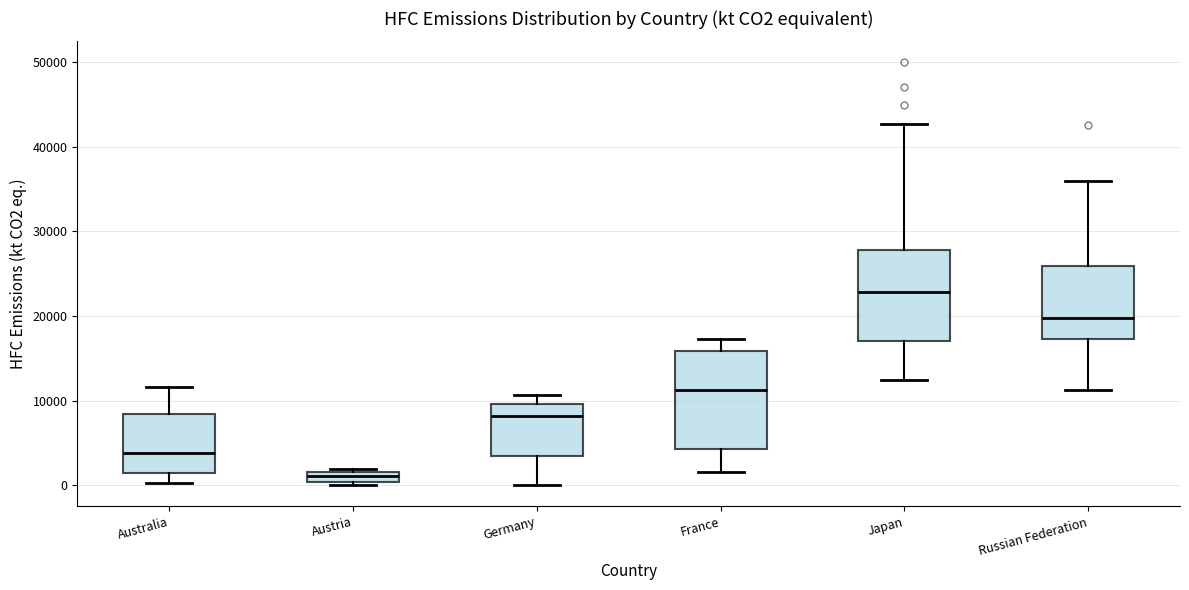

Where does the lower whisker of the box for Japan end on the y-axis? The values are not printed on the chart, so give them approximately, as read against the axis.

12000